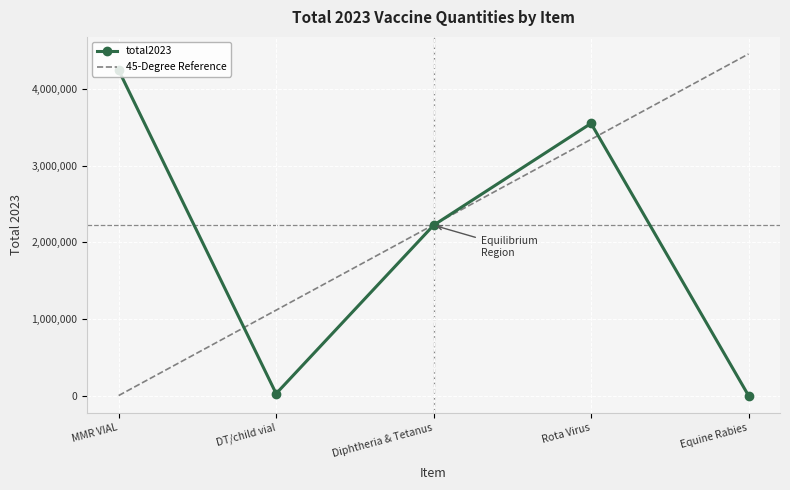

What is the spread (max minus min) of values at Rota Virus?

208613.9